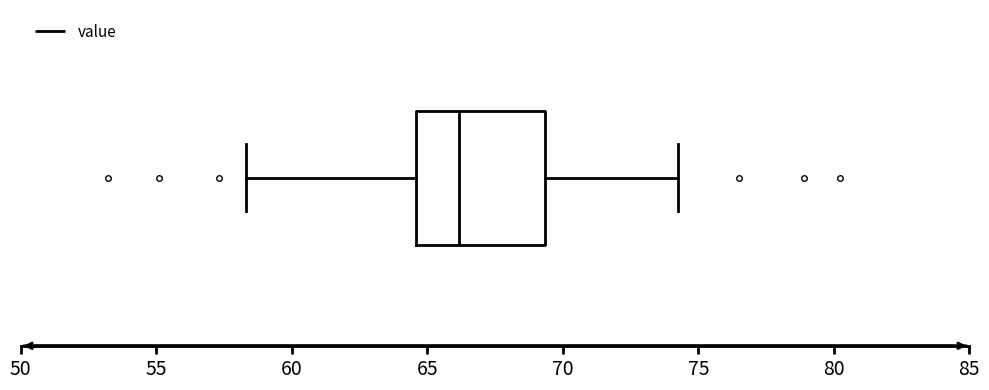

Transcribe this box plot: give where the median line is, the range the box spans, and where the two whiskers end, as read against the x-axis. The values are not printed on the chart, so give them approximately, as read against the axis.

median 66.0, box 64.5 to 69.5, whiskers 58.5 to 74.5